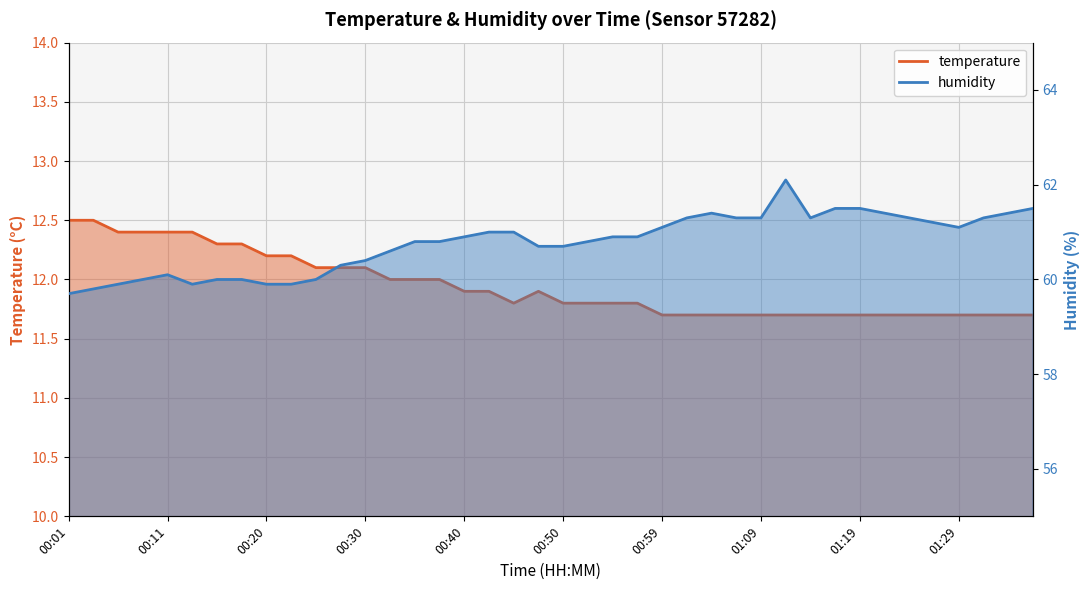

At which category is the sum across all series the highest?

01:12